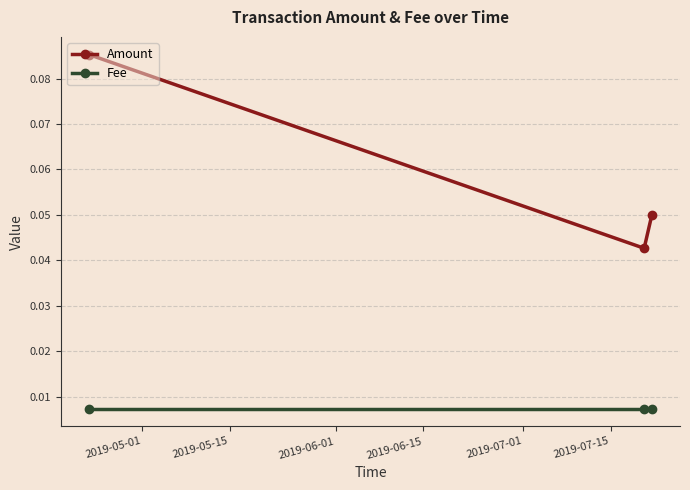

Which series has the largest total across all categories?

Amount